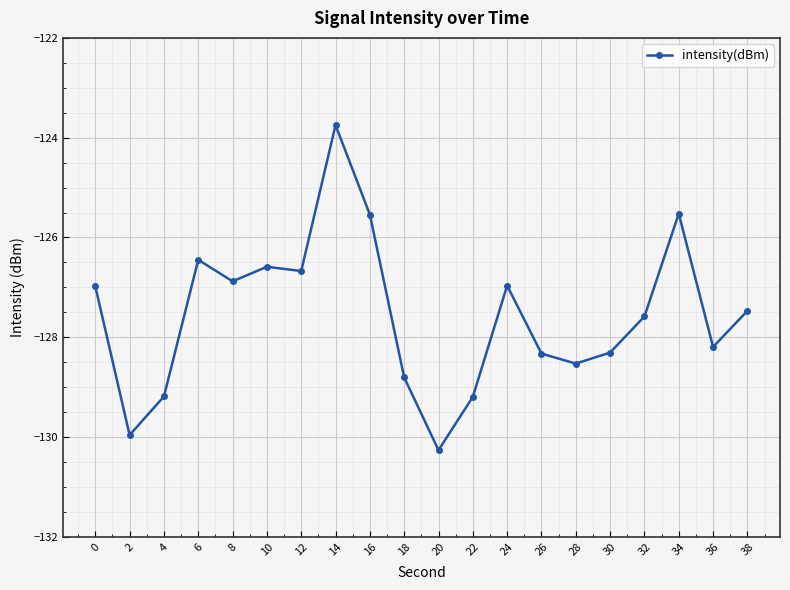

What is the change in value from 20 to 26?

+1.9